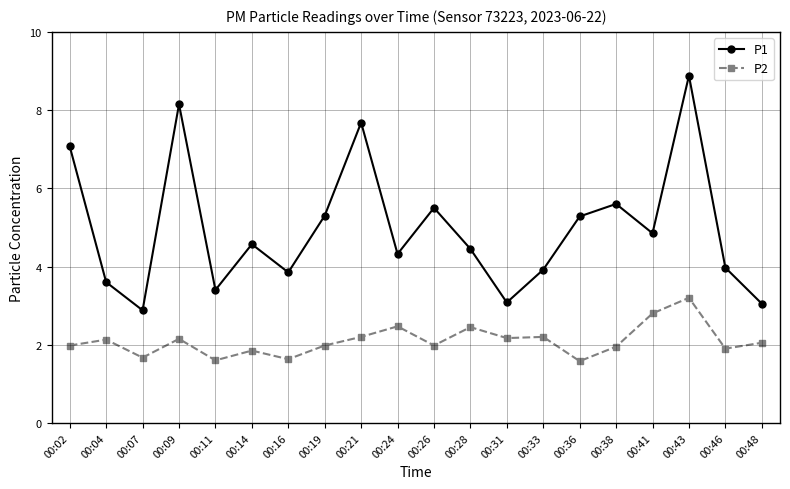

What is the average value of the P1 series?

5.0